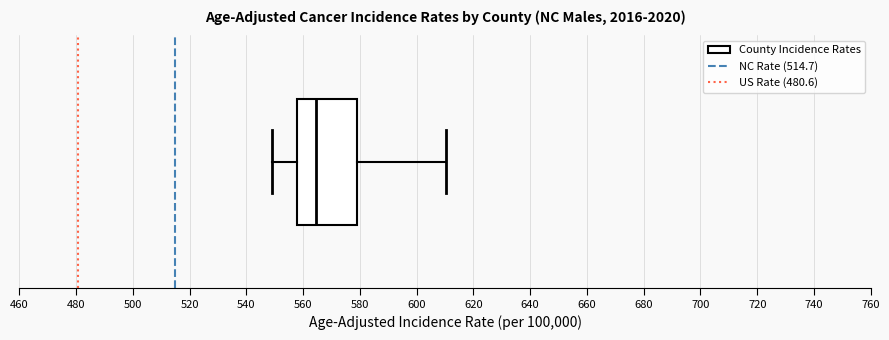

Transcribe this box plot: give where the median line is, the range the box spans, and where the two whiskers end, as read against the x-axis. The values are not printed on the chart, so give them approximately, as read against the axis.

median 564, box 558 to 580, whiskers 550 to 610